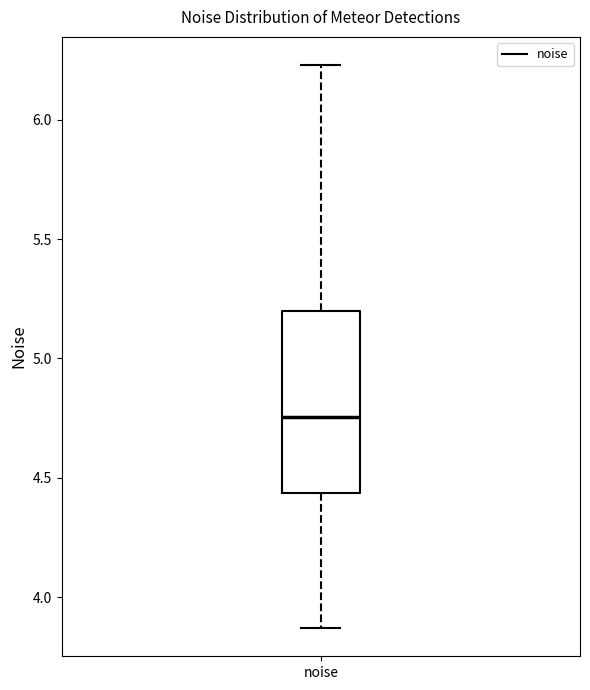

Read this box plot against the y-axis: the position of the median line, the range covered by the box, and the ends of both whiskers. The values are not printed on the chart, so give them approximately, as read against the axis.

median 4.75, box 4.45 to 5.20, whiskers 3.85 to 6.25